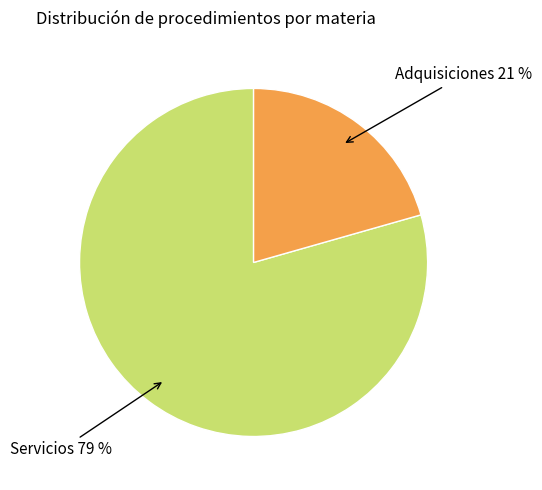

To the nearest percent, what percentage of the pie is Servicios?

79%